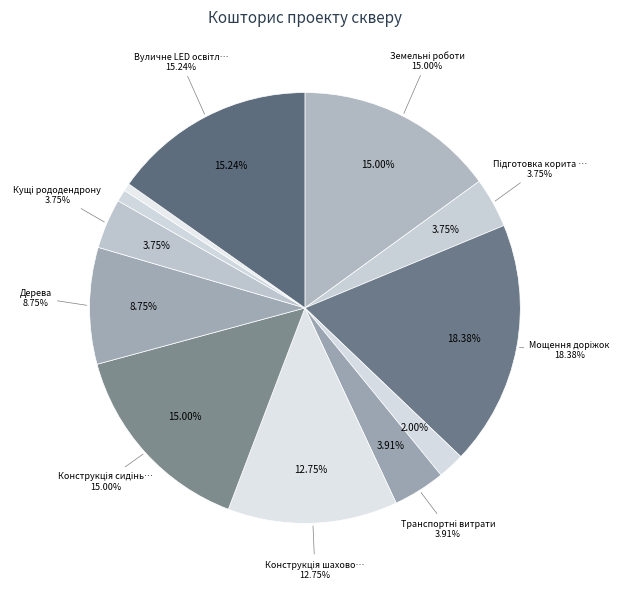

Combined, what portion of the pie is Бетонні роботи and Мощення доріжок?

20.4%